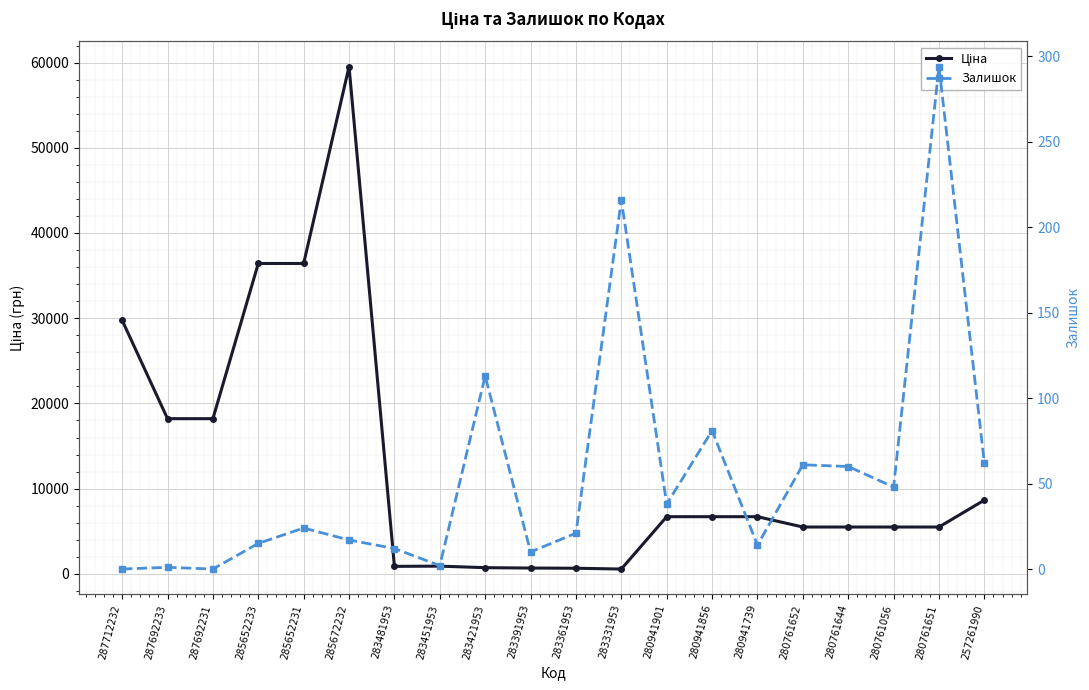

True or false: Залишок has a value of 14.0 at 280941739.

True